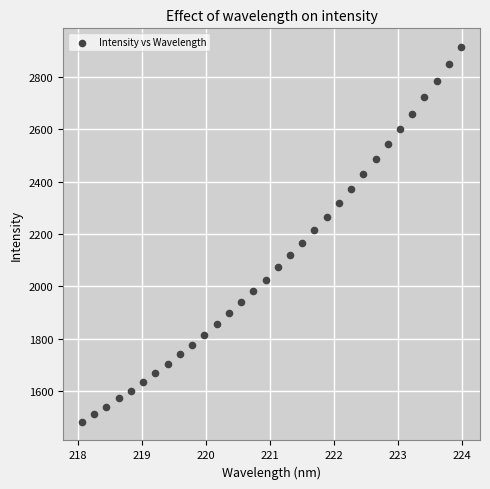

What is the range of Y values (max minus min)?

1432.0